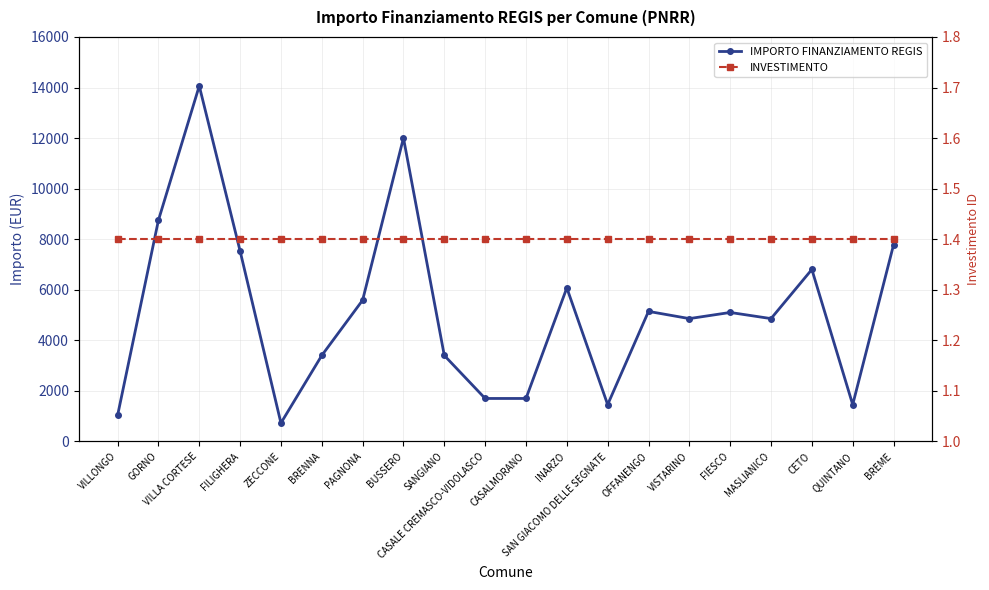

How many interior local valleys does the IMPORTO FINANZIAMENTO REGIS series have?

5